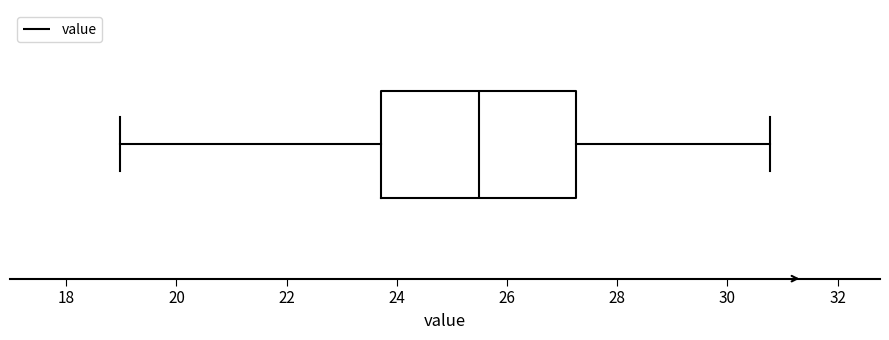

Where does the median line of the box sit on the x-axis? The values are not printed on the chart, so give them approximately, as read against the axis.

25.6